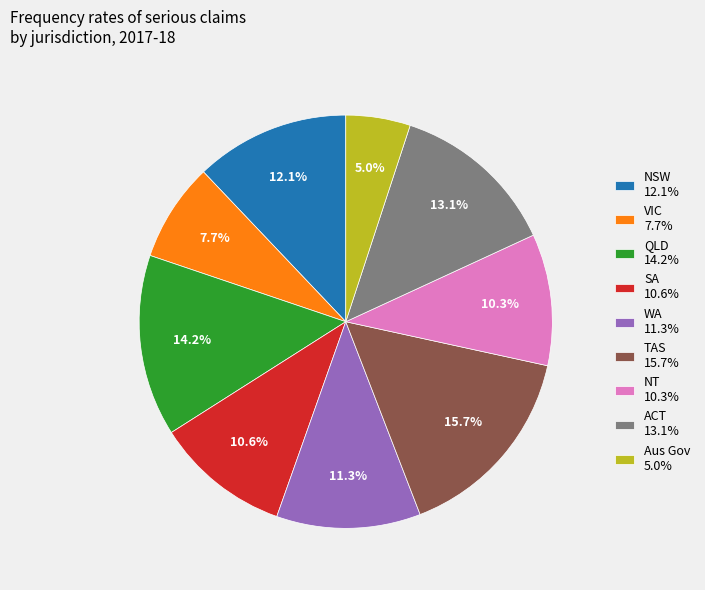

What percentage is NOT represented by Aus Gov?

95.0%